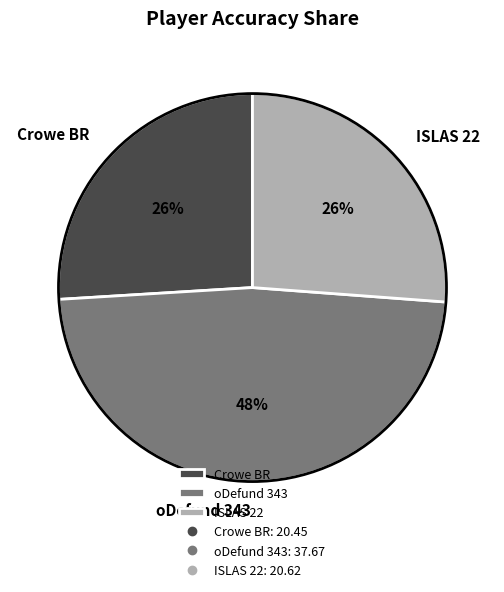

Count the number of slices in the pie.

3